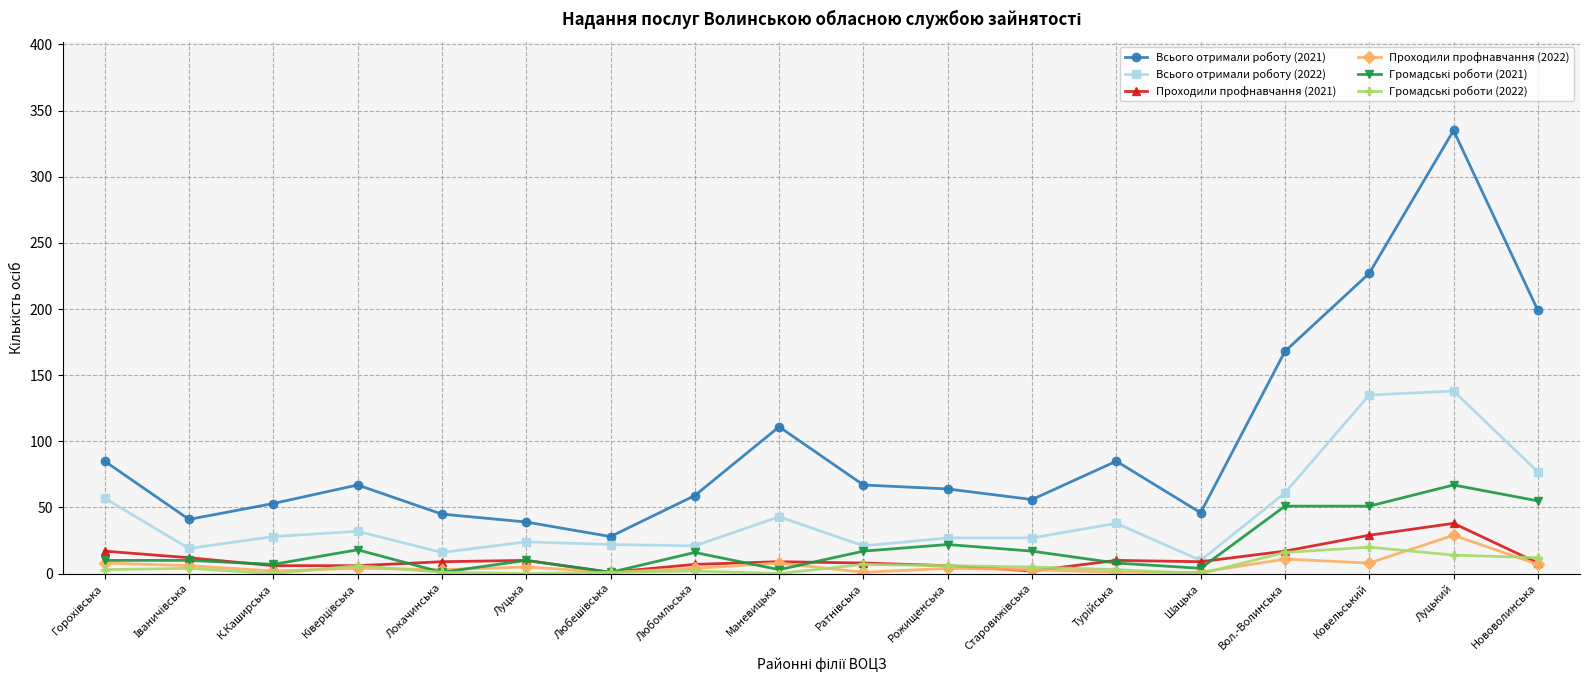

What is the sum of the Всього отримали роботу (2022) values at Луцький and Шацька?

148